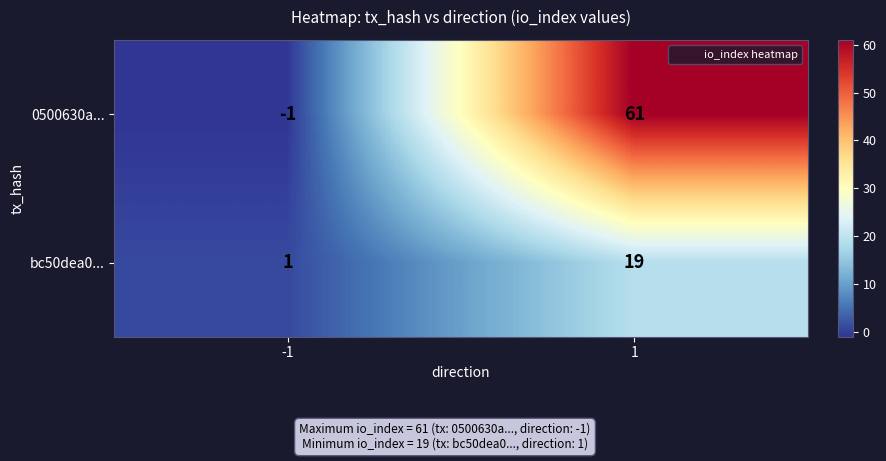

At which category is the sum across all series the highest?

1